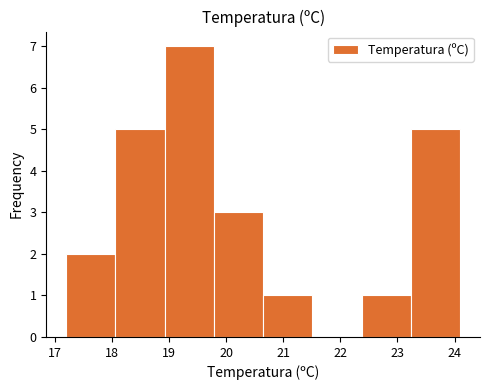

Which range on the x-axis has the tallest bar?

18.9 to 19.8